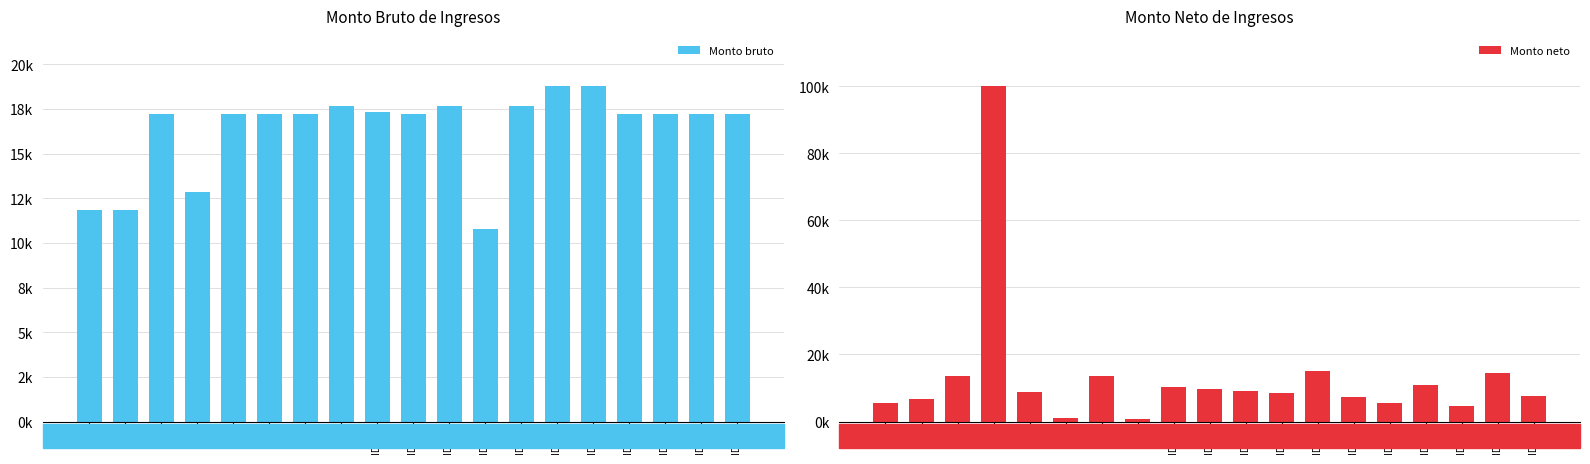

Rank the series by their average value, from highest to lowest.

Monto bruto, Monto neto